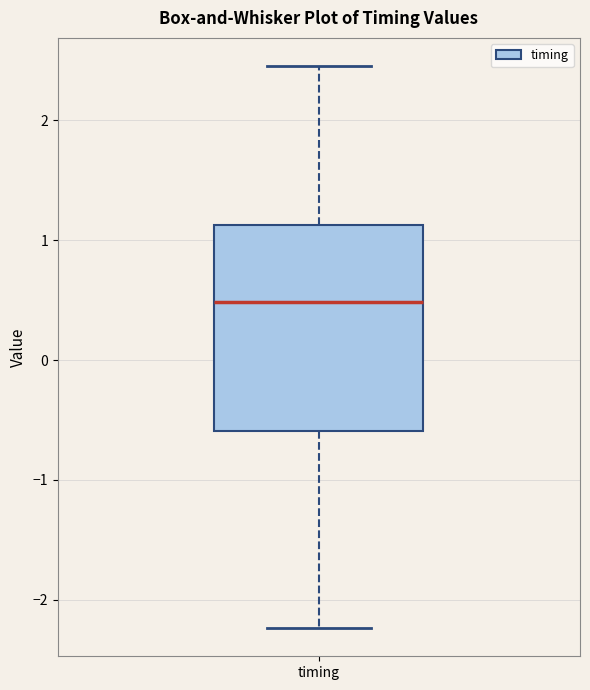

Transcribe this box plot: give where the median line is, the range the box spans, and where the two whiskers end, as read against the y-axis. The values are not printed on the chart, so give them approximately, as read against the axis.

median 0.5, box -0.6 to 1.1, whiskers -2.2 to 2.5